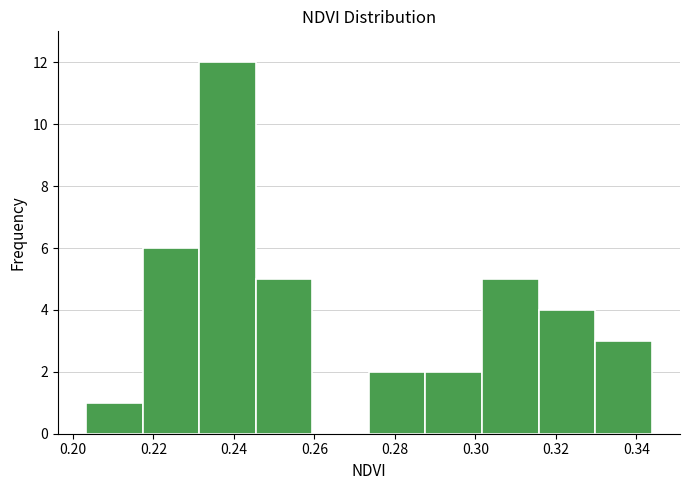

Reading left to right, transcribe this chart: for each bar, give the range it covers on the x-axis and its height. Neither the bar edges nor the heights are printed on the chart, so give them approximately, as read against the axes.

0.204 to 0.218: 1
0.218 to 0.232: 6
0.232 to 0.246: 12
0.246 to 0.260: 5
0.260 to 0.274: 0
0.274 to 0.288: 2
0.288 to 0.302: 2
0.302 to 0.316: 5
0.316 to 0.330: 4
0.330 to 0.344: 3